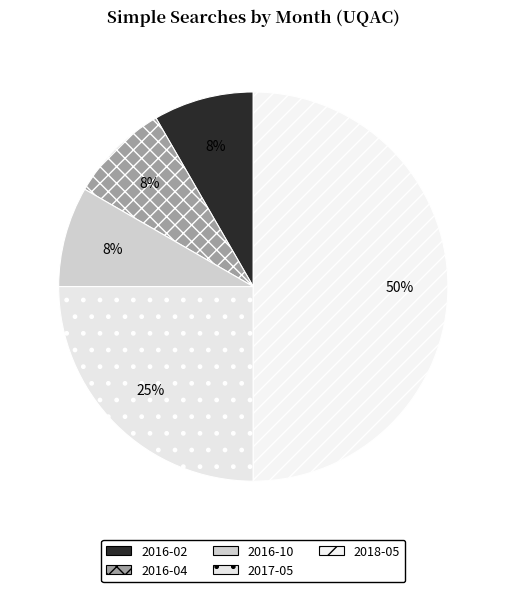

Is 2016-10 the majority of the pie?

No